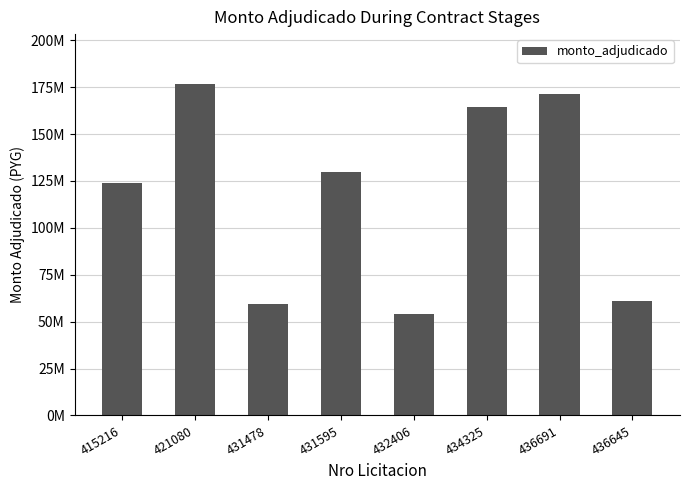

Where is the data nearest to the value 115471945?

415216